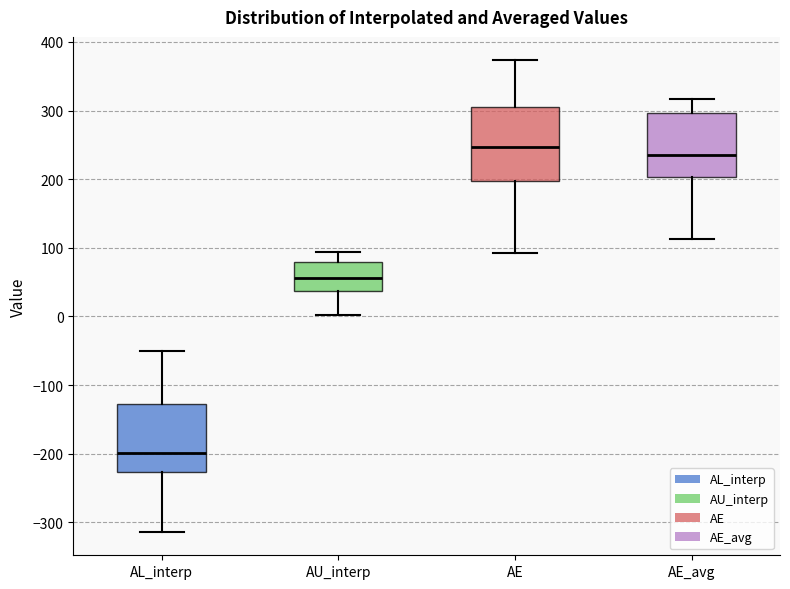

Which box's median line is the highest?

AE